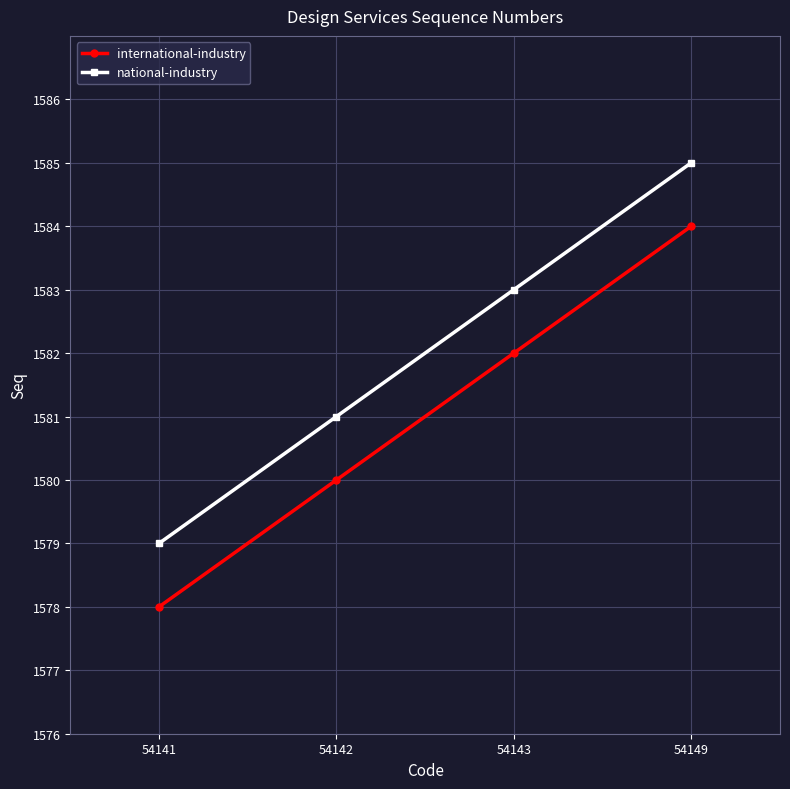

What is the approximate value of international-industry at 54141?

1578